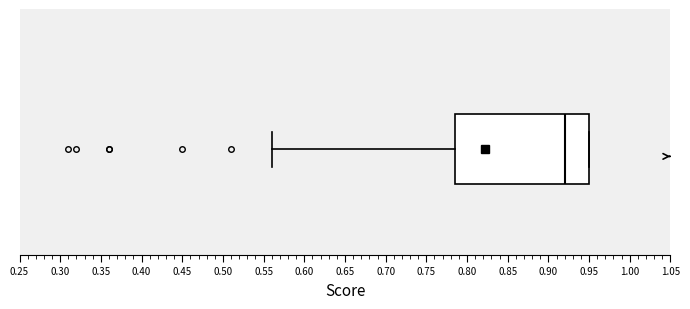

Where is the left edge of the box on the x-axis? The values are not printed on the chart, so give them approximately, as read against the axis.

0.785